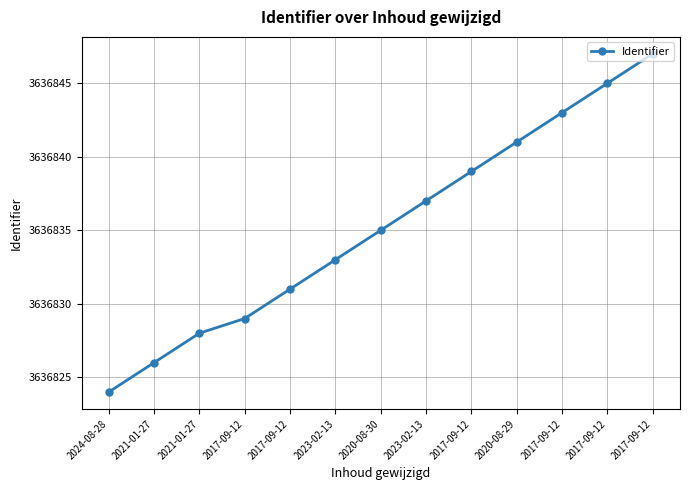

What is the change in value from 2020-08-29 to 2017-09-12?

+2